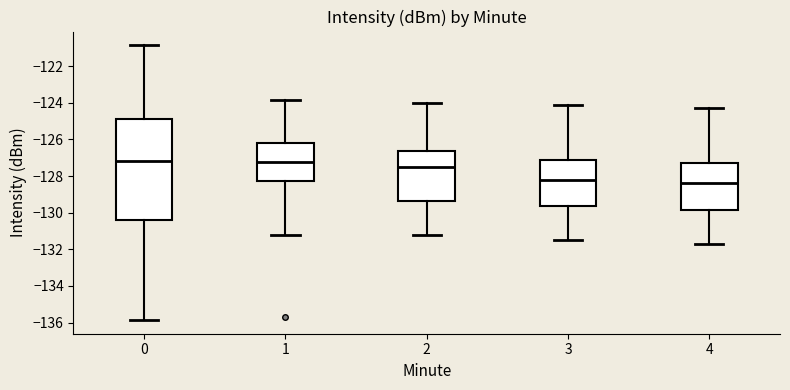

Reading left to right, transcribe this box plot: for each box, give where its median line is, the range the box spans, and where its two whiskers end, as read against the y-axis. The values are not printed on the chart, so give them approximately, as read against the axis.

0: median -127.2, box -130.4 to -124.8, whiskers -135.8 to -120.8
1: median -127.2, box -128.2 to -126.2, whiskers -131.2 to -123.8
2: median -127.4, box -129.4 to -126.6, whiskers -131.2 to -124.0
3: median -128.2, box -129.6 to -127.0, whiskers -131.4 to -124.0
4: median -128.4, box -129.8 to -127.2, whiskers -131.6 to -124.2